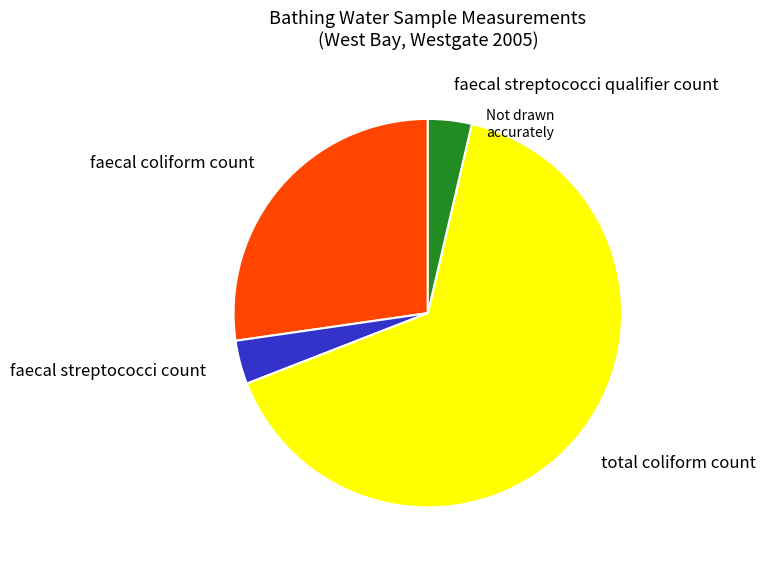

Approximately how many times larger is the value at faecal coliform count compared to faecal streptococci qualifier count?

7.5